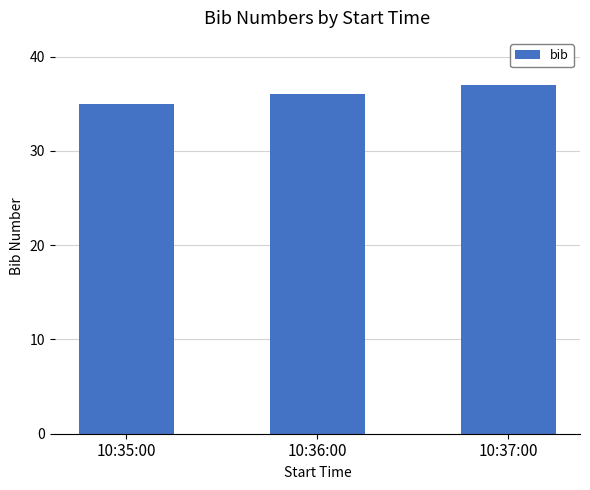

What is the smallest value displayed?

35